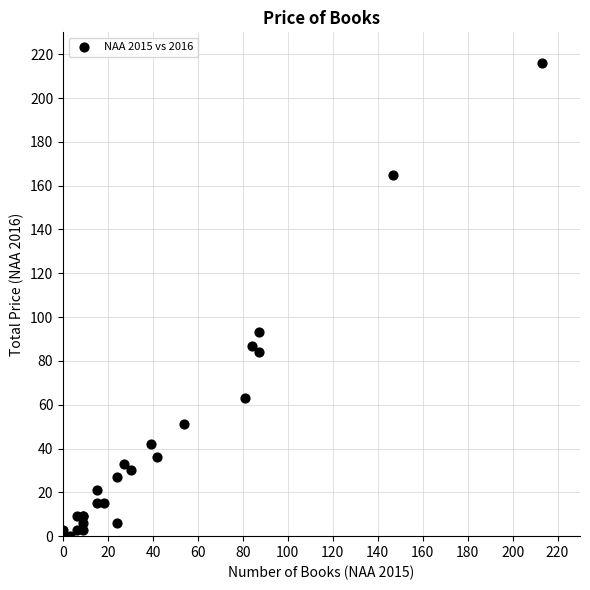

What Y value in the scatter plot is closest to 108?

93